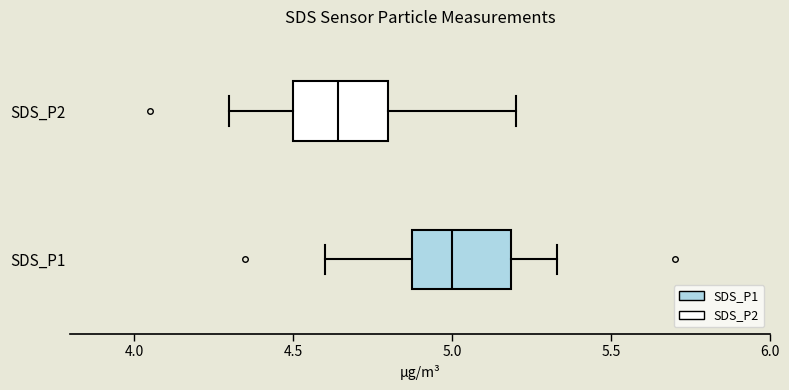

Reading bottom to top, transcribe this box plot: for each box, give where its median line is, the range the box spans, and where its two whiskers end, as read against the x-axis. The values are not printed on the chart, so give them approximately, as read against the axis.

SDS_P1: median 5.00, box 4.85 to 5.20, whiskers 4.60 to 5.35
SDS_P2: median 4.65, box 4.50 to 4.80, whiskers 4.30 to 5.20